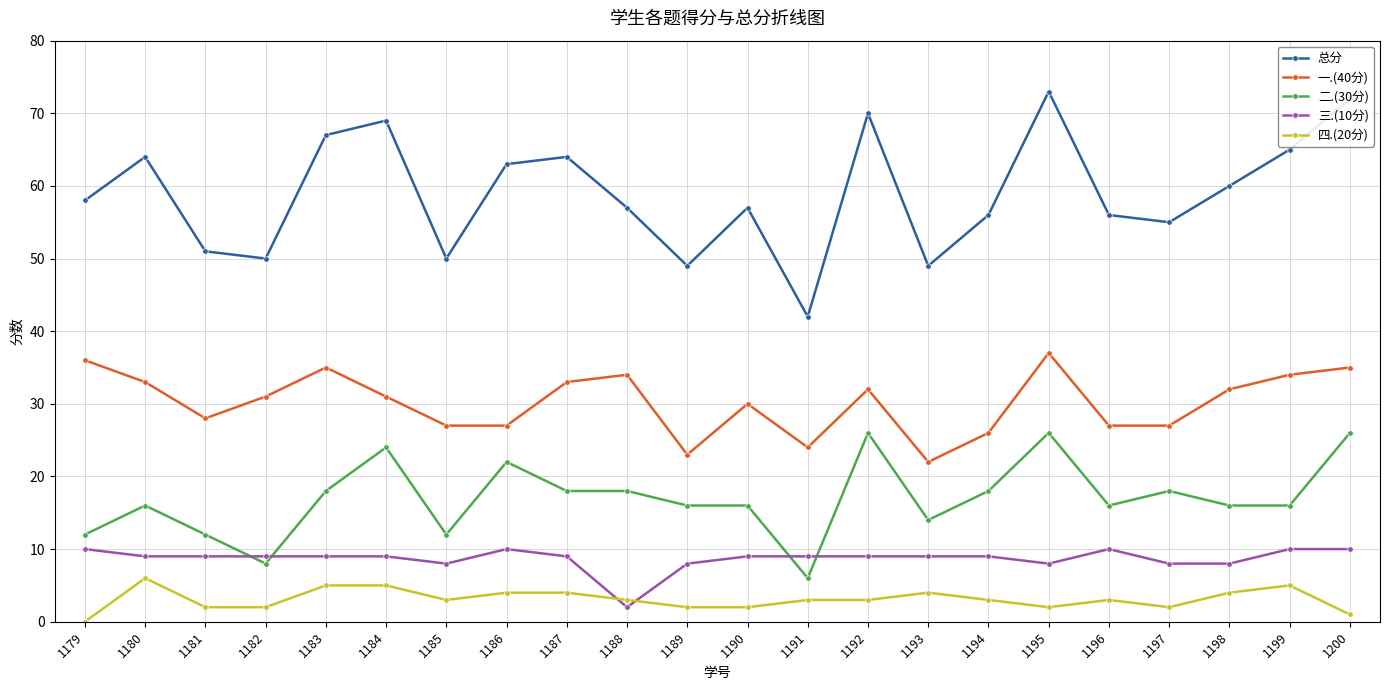

What is the maximum value for 三.(10分)?

10